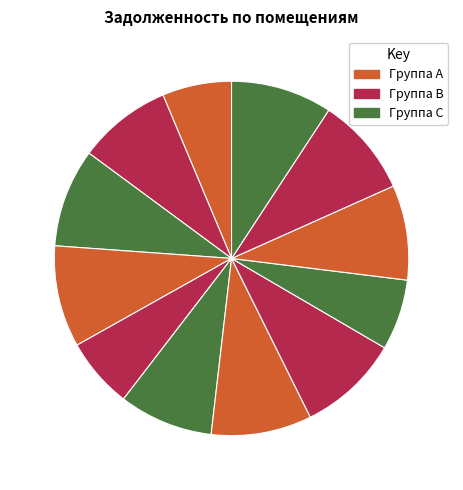

Does any single category account for the majority?

No